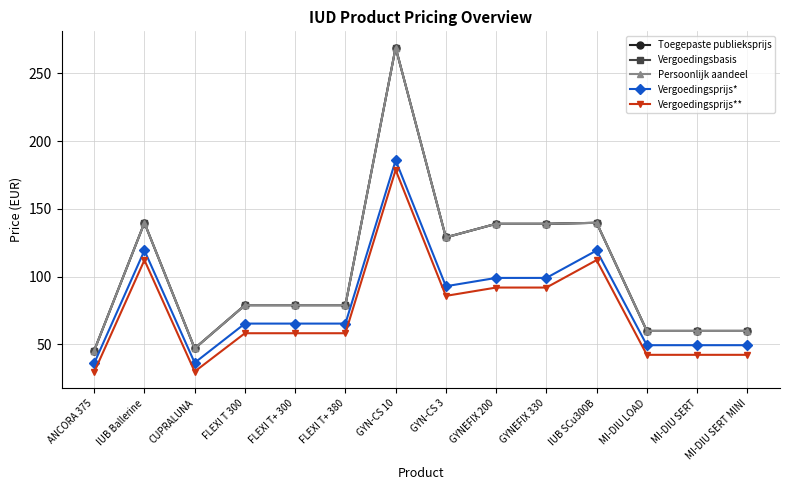

Does the chart display data point markers on the line(s)?

Yes